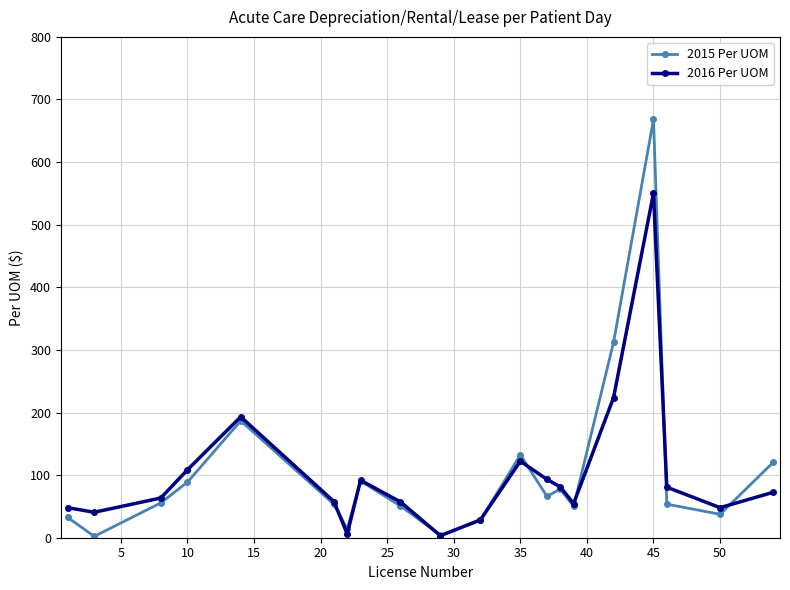

What is the maximum value shown in the chart?

668.3